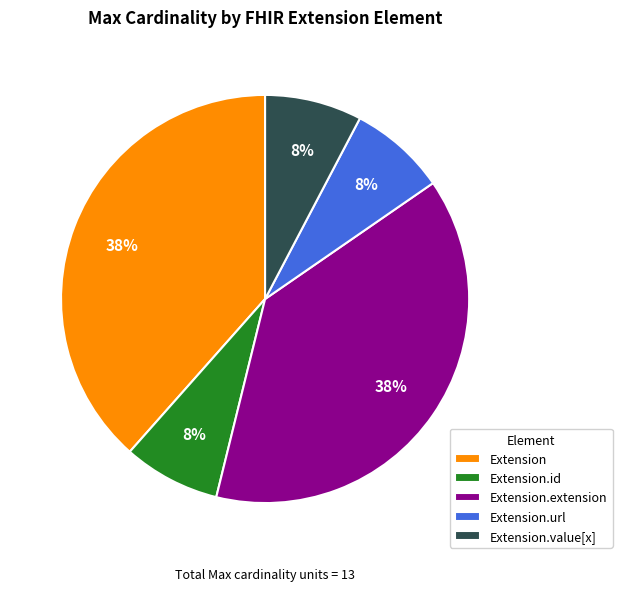

How many segments does this pie chart have?

5